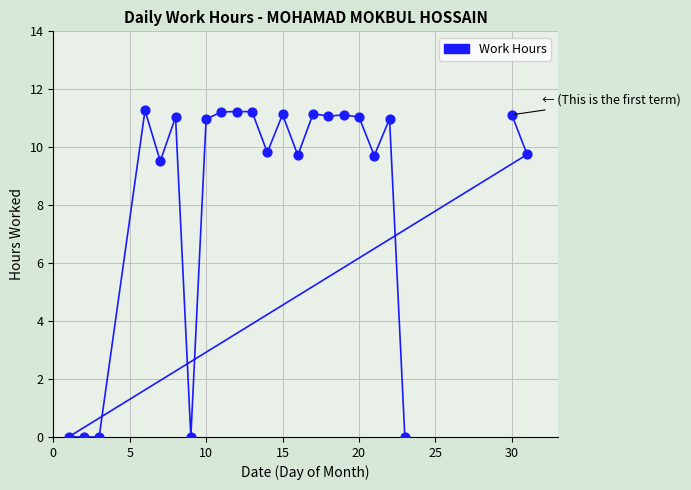

What is the range of X values (max minus min)?

30.0